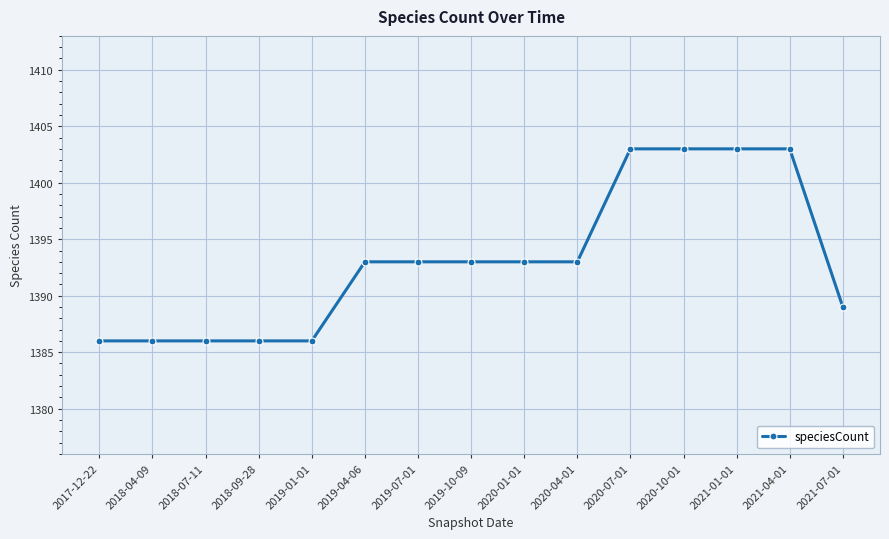

Reading left to right, extract all data points from this chart.

2017-12-22=1386	2018-04-09=1386	2018-07-11=1386	2018-09-28=1386	2019-01-01=1386	2019-04-06=1393	2019-07-01=1393	2019-10-09=1393	2020-01-01=1393	2020-04-01=1393	2020-07-01=1403	2020-10-01=1403	2021-01-01=1403	2021-04-01=1403	2021-07-01=1389